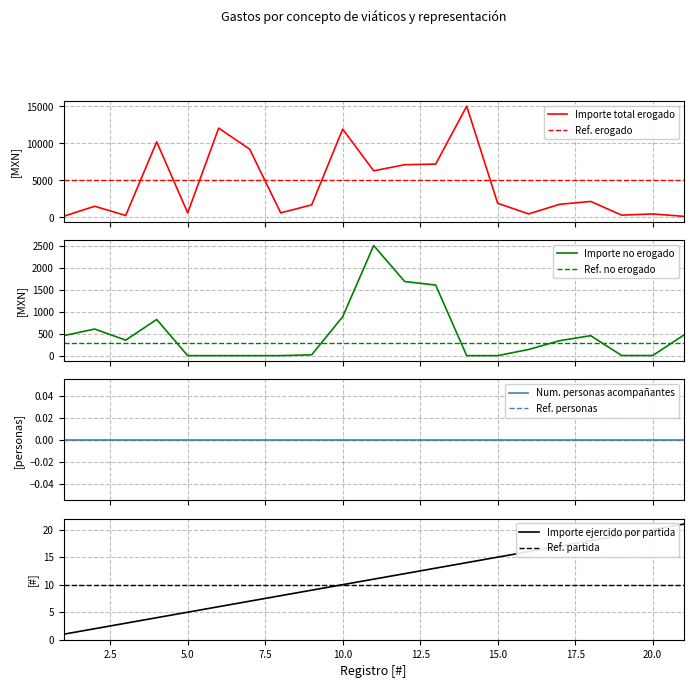

At which label does Importe ejercido por partida reach its minimum?

1